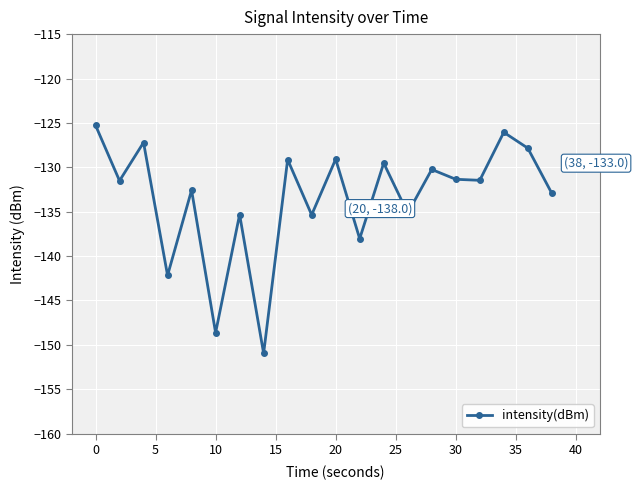

What is the average value?

-133.5